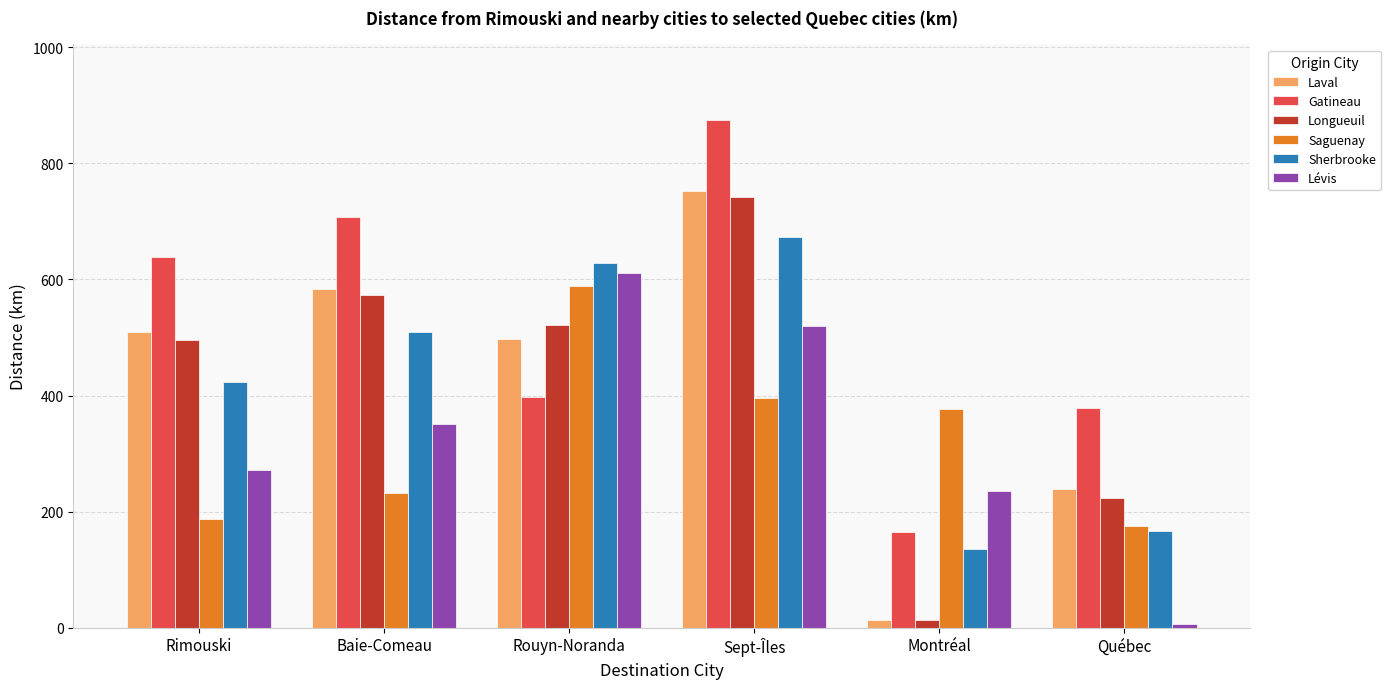

What is the total value across all series at Québec?

1189